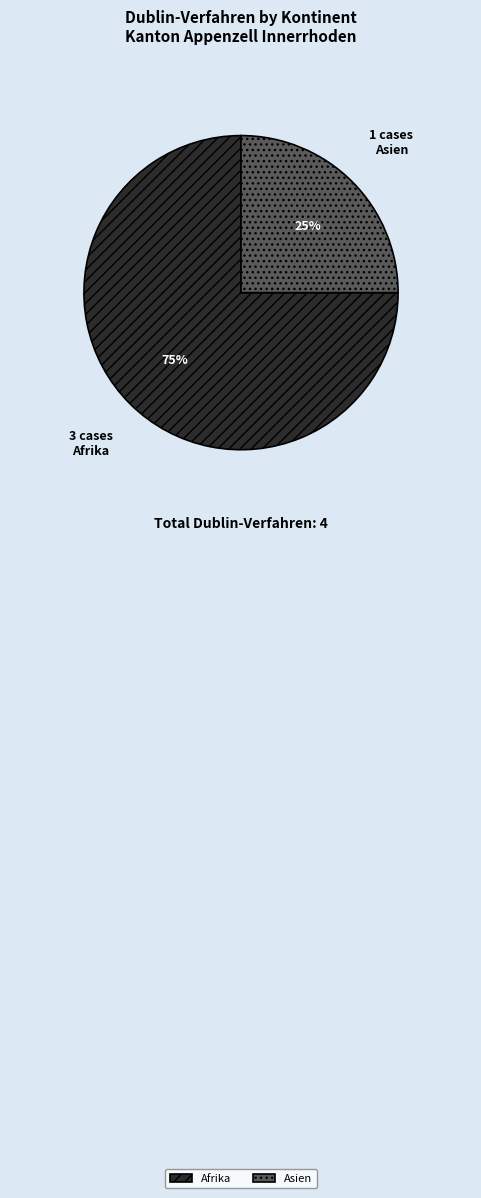

Between Asien and Afrika, which is larger?

Afrika